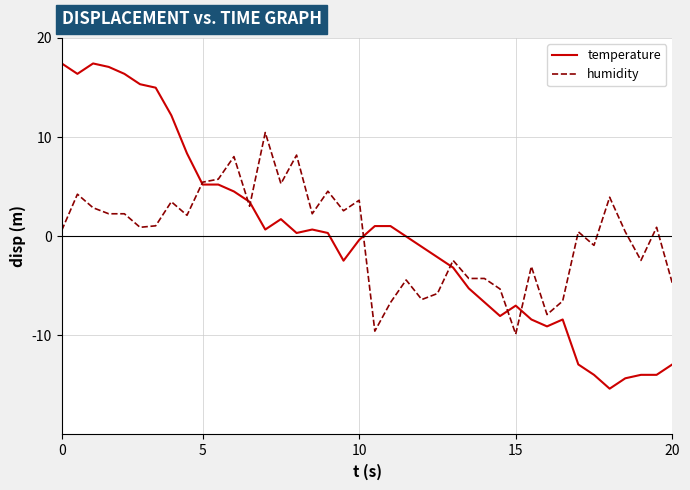

List the series in order of their peak value, highest first.

temperature, humidity